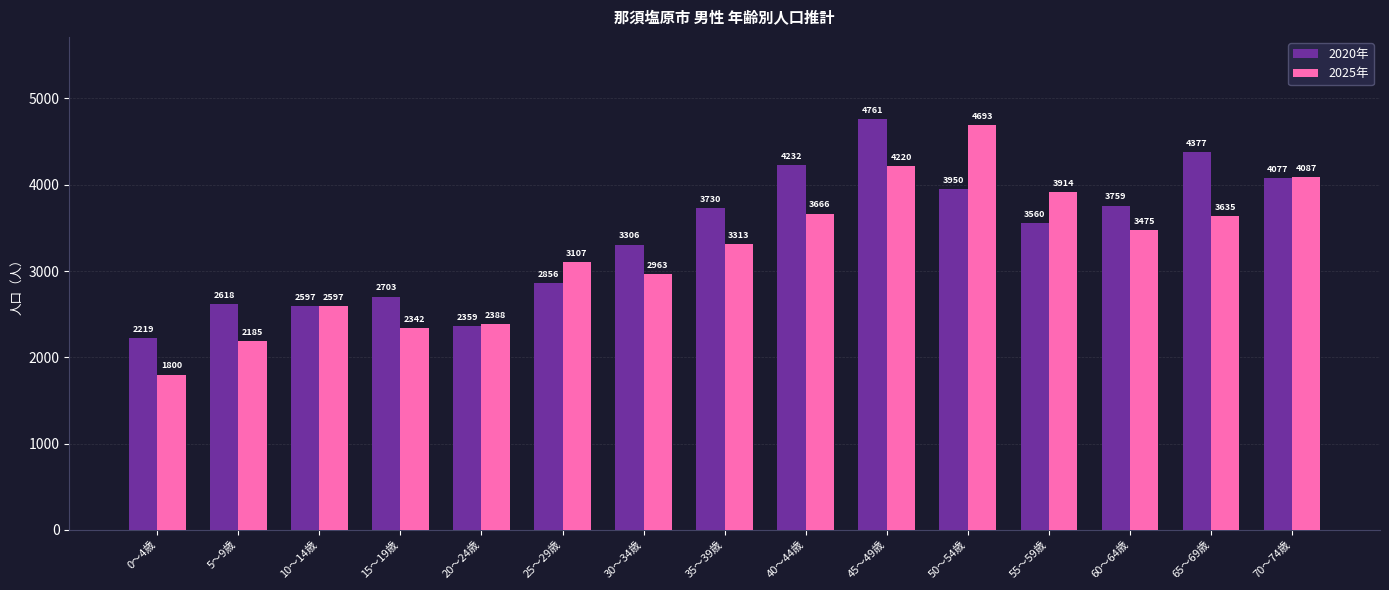

Reading right to left, transcribe all the data shown in this chart.

2020年: 70～74歳=4077	65～69歳=4377	60～64歳=3759	55～59歳=3560	50～54歳=3950	45～49歳=4761	40～44歳=4232	35～39歳=3730	30～34歳=3306	25～29歳=2856	20～24歳=2359	15～19歳=2703	10～14歳=2597	5～9歳=2618	0～4歳=2219
2025年: 70～74歳=4087	65～69歳=3635	60～64歳=3475	55～59歳=3914	50～54歳=4693	45～49歳=4220	40～44歳=3666	35～39歳=3313	30～34歳=2963	25～29歳=3107	20～24歳=2388	15～19歳=2342	10～14歳=2597	5～9歳=2185	0～4歳=1800